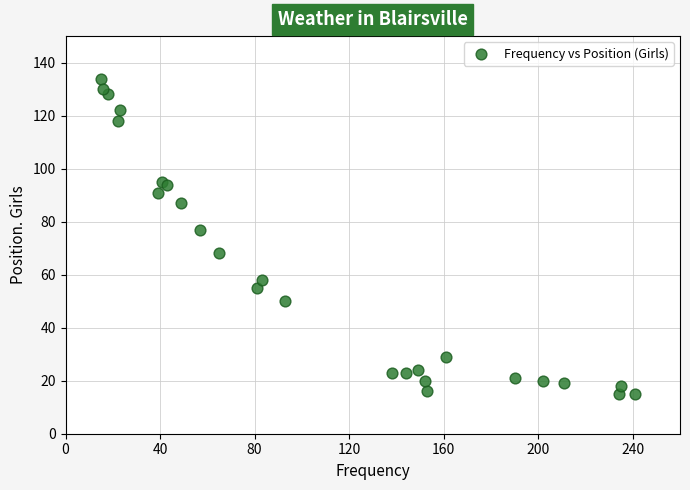

What Y value in the scatter plot is closest to 74?

77